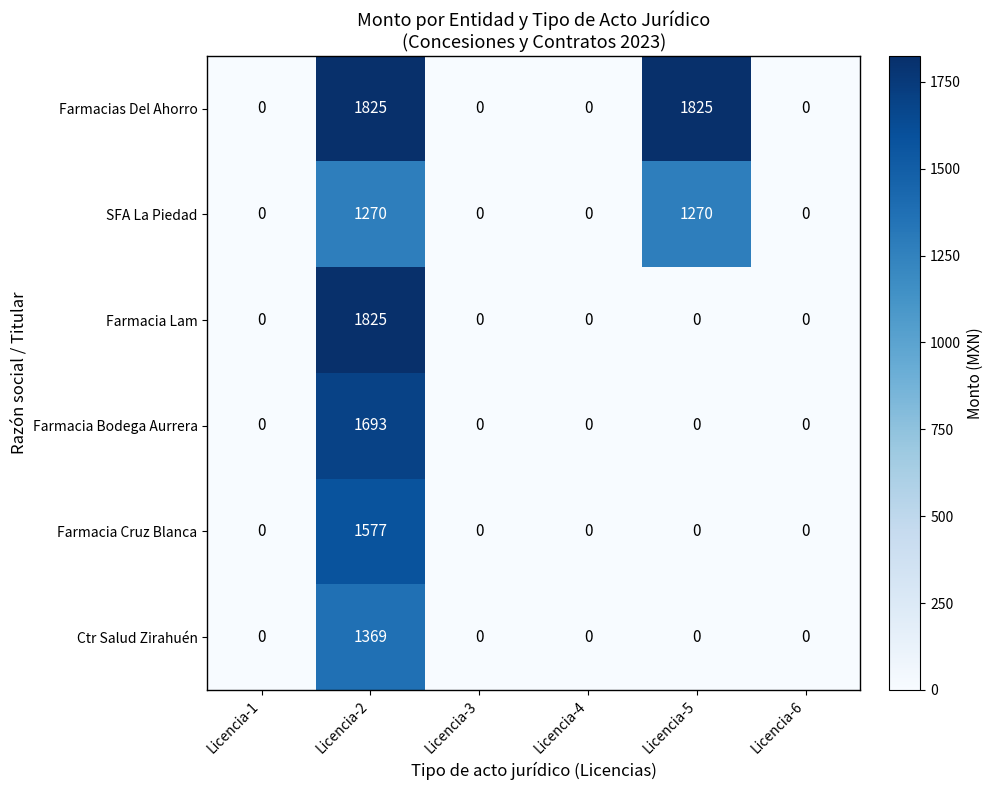

Is it true that Ctr Salud Zirahuén equals 0 at Licencia-3?

True